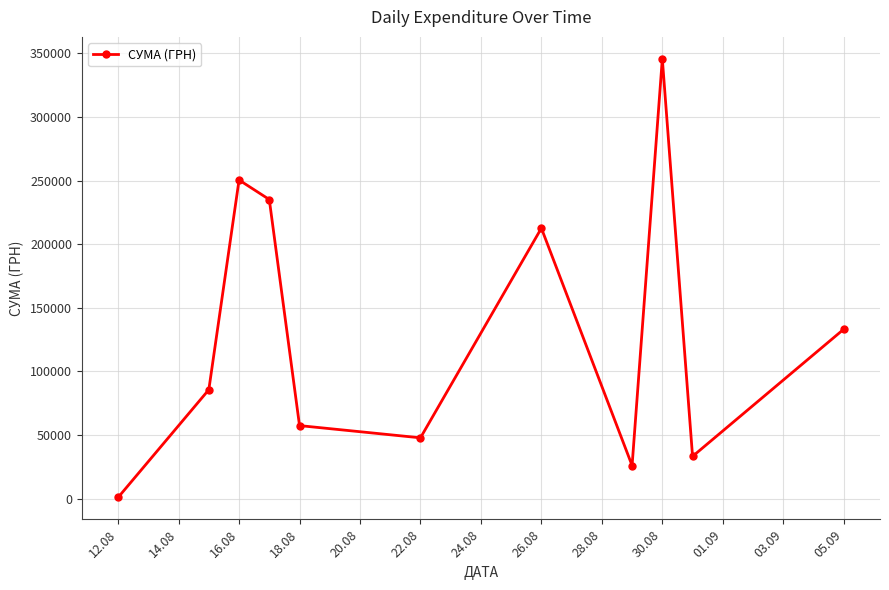

How many interior local valleys (lower than both neighbors) does the data have?

3